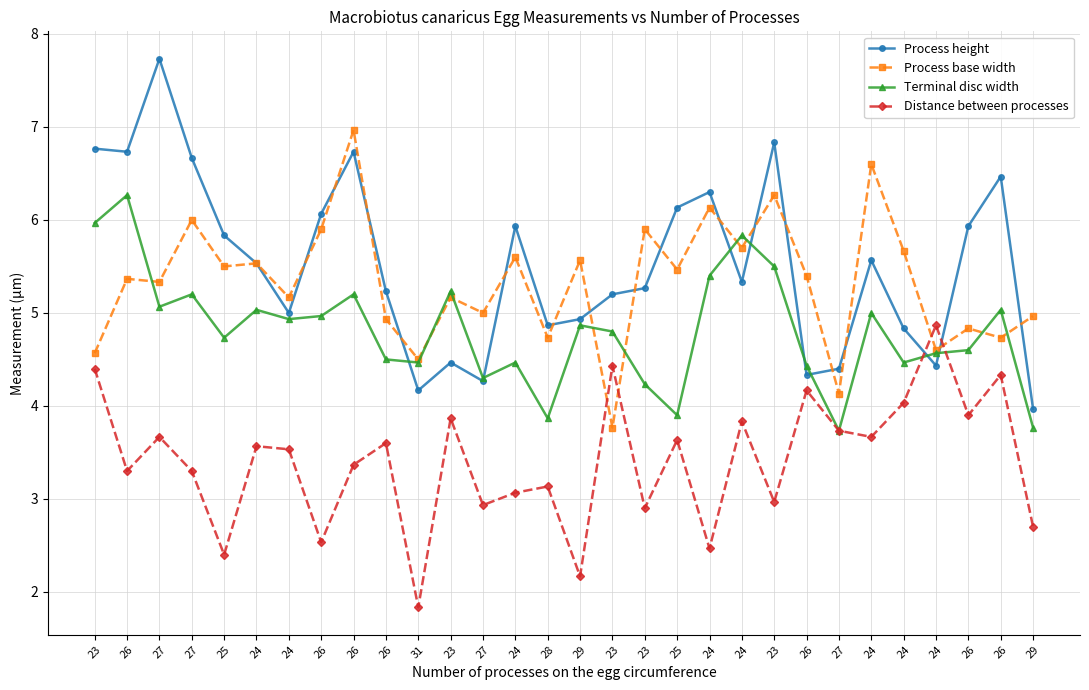

How many values in the Terminal disc width series are below 4?

4